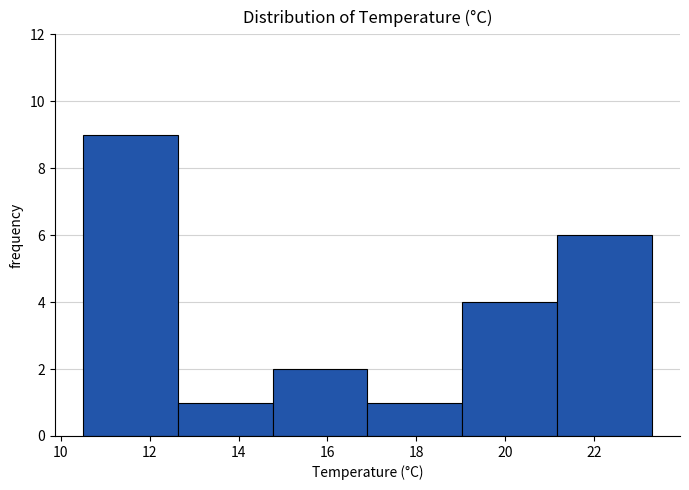

Which range on the x-axis has the tallest bar?

10.6 to 12.6